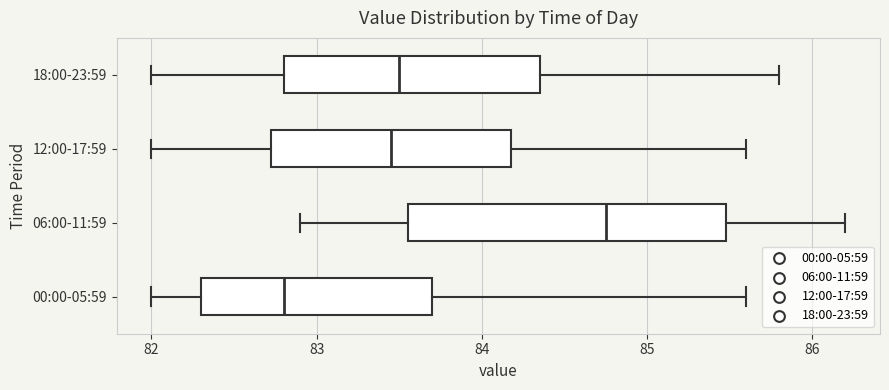

Reading bottom to top, read every box against the x-axis: the position of its median line, the range the box covers, and the ends of its whiskers. The values are not printed on the chart, so give them approximately, as read against the axis.

00:00-05:59: median 82.8, box 82.3 to 83.7, whiskers 82.0 to 85.6
06:00-11:59: median 84.8, box 83.6 to 85.5, whiskers 82.9 to 86.2
12:00-17:59: median 83.5, box 82.7 to 84.2, whiskers 82.0 to 85.6
18:00-23:59: median 83.5, box 82.8 to 84.4, whiskers 82.0 to 85.8